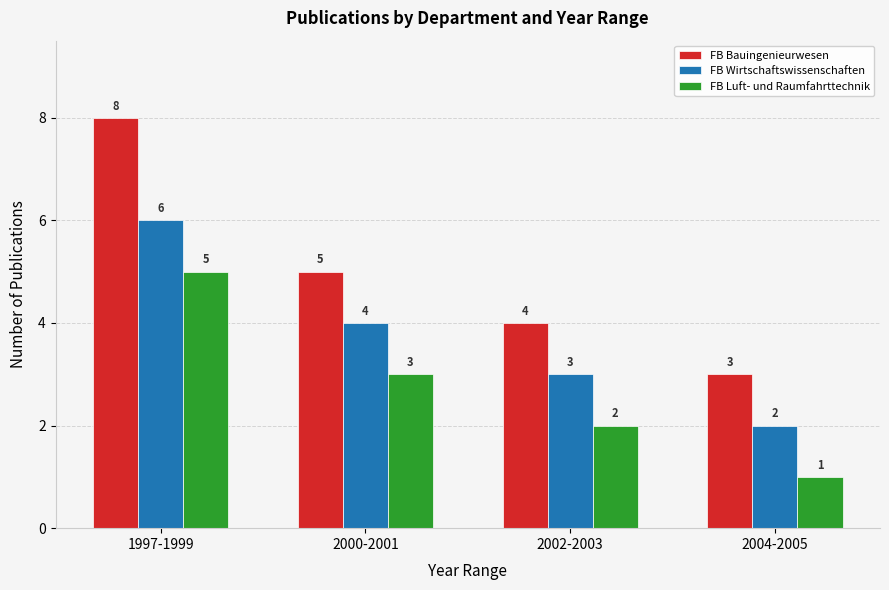

The FB Bauingenieurwesen series shows 6 at 2002-2003. True or false?

False